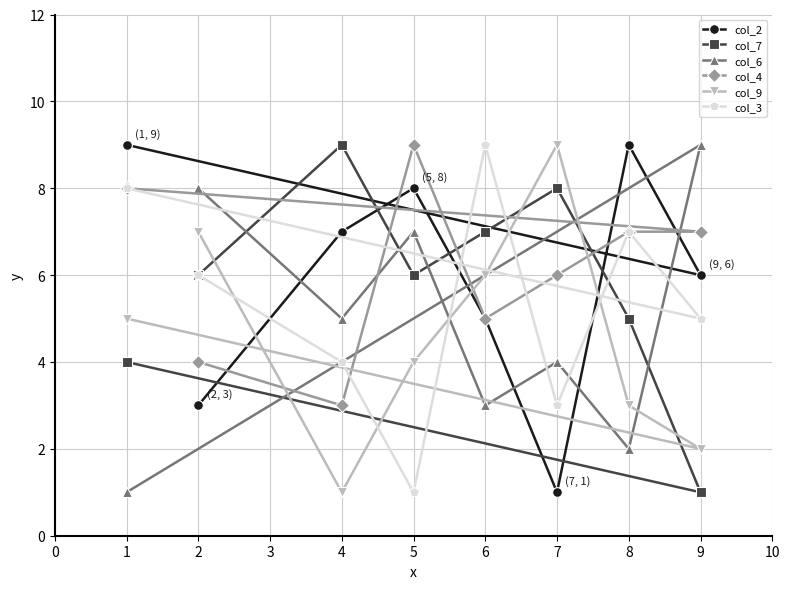

What are all the series names shown in the legend?

col_2, col_7, col_6, col_4, col_9, col_3